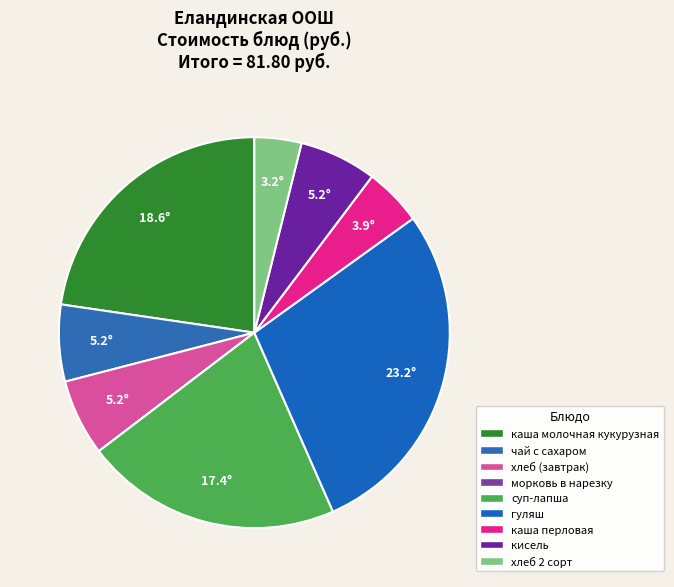

Approximately how many times larger is the value at хлеб 2 сорт compared to хлеб (завтрак)?

0.6